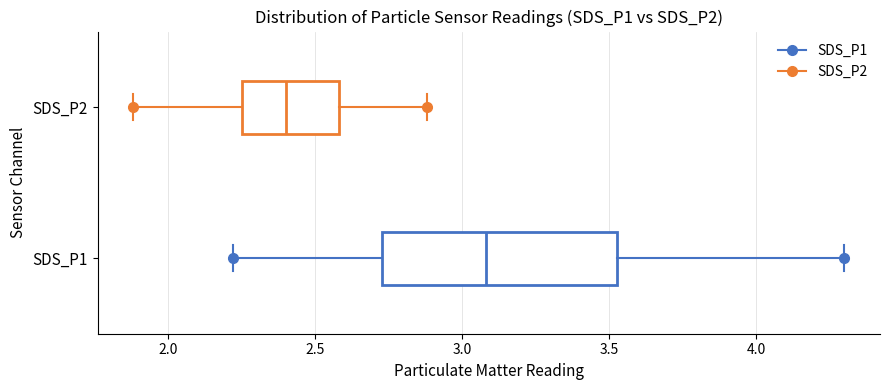

Reading bottom to top, transcribe this box plot: for each box, give where its median line is, the range the box spans, and where its two whiskers end, as read against the x-axis. The values are not printed on the chart, so give them approximately, as read against the axis.

SDS_P1: median 3.10, box 2.75 to 3.55, whiskers 2.20 to 4.30
SDS_P2: median 2.40, box 2.25 to 2.60, whiskers 1.90 to 2.90